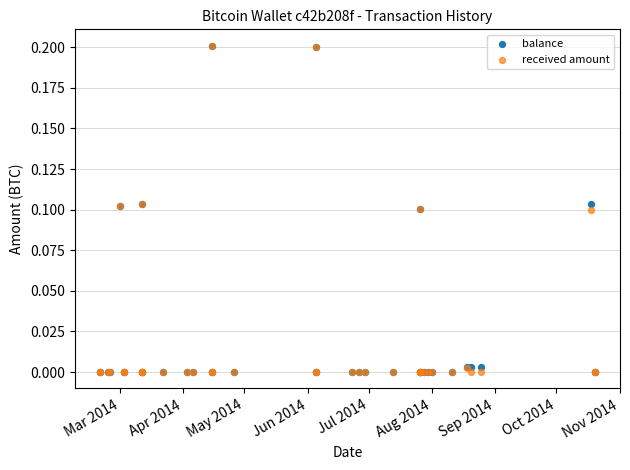

What are all the series names shown in the legend?

balance, received amount